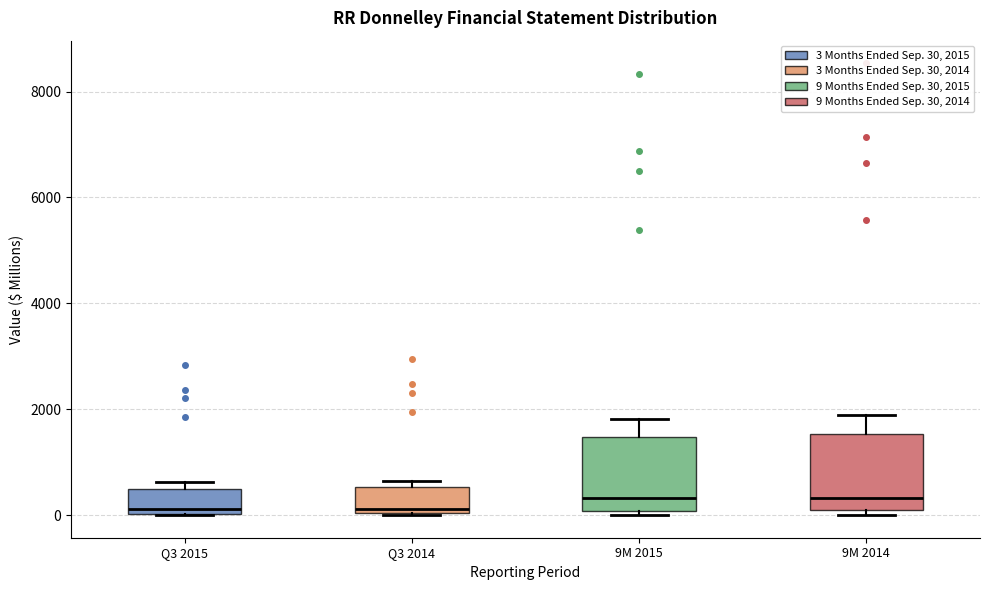

Reading left to right, transcribe this box plot: for each box, give where its median line is, the range the box spans, and where its two whiskers end, as read against the y-axis. The values are not printed on the chart, so give them approximately, as read against the axis.

Q3 2015: median 200, box 0 to 600, whiskers 0 to 600 (just above the box's upper edge)
Q3 2014: median 200, box 0 to 600, whiskers 0 to 600 (just above the box's upper edge)
9M 2015: median 400, box 0 to 1400, whiskers 0 (just below the box's lower edge) to 1800
9M 2014: median 400, box 0 to 1600, whiskers 0 (just below the box's lower edge) to 1800